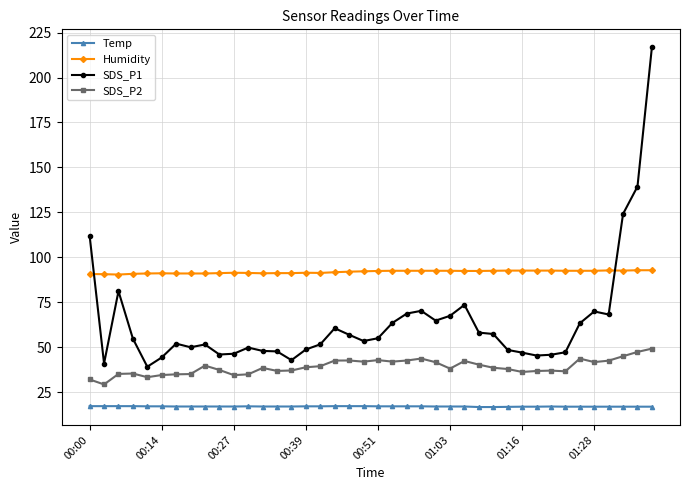

What is the difference between the maximum and second lowest values in the Temp series?

0.5